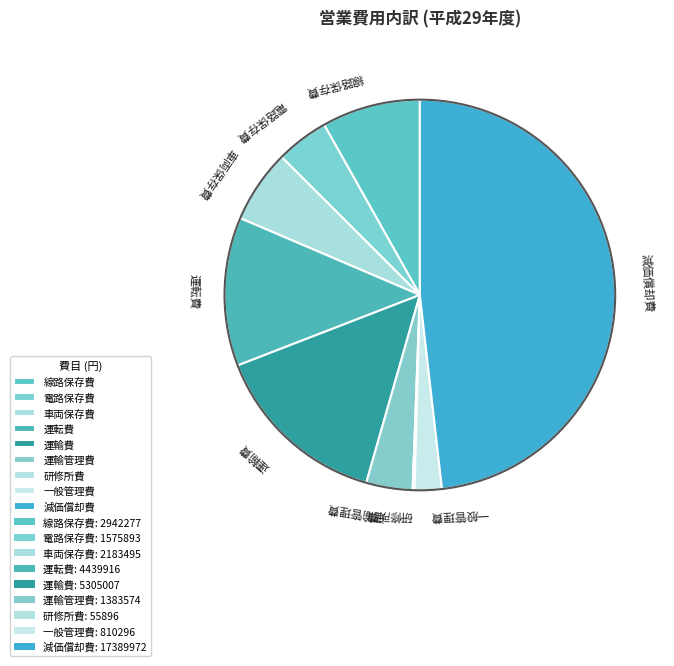

Is there a majority slice in this chart?

No